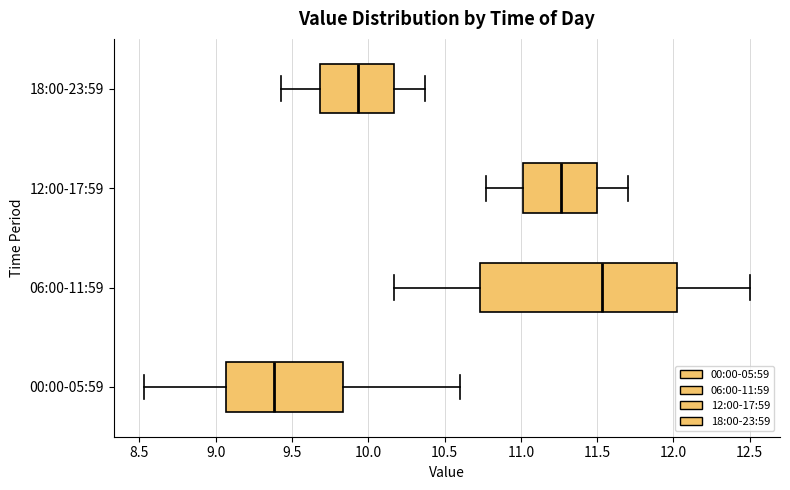

Which box's median line is the furthest to the right?

06:00-11:59